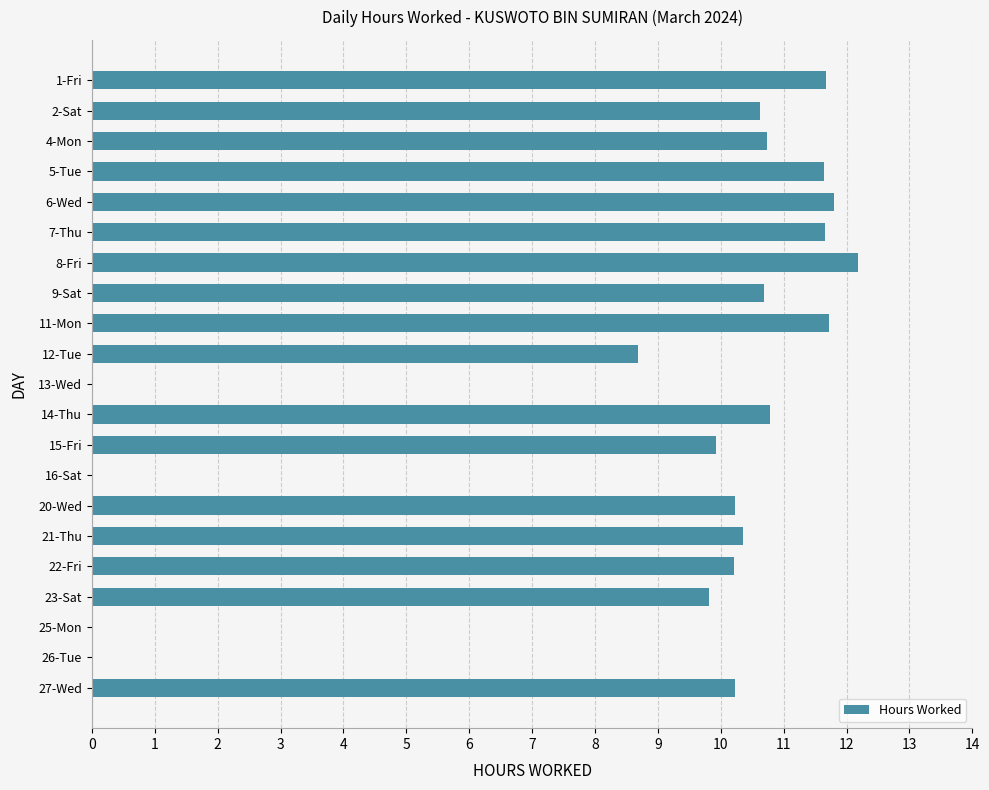

Is it true that the value at 5-Tue is 15.8?

False